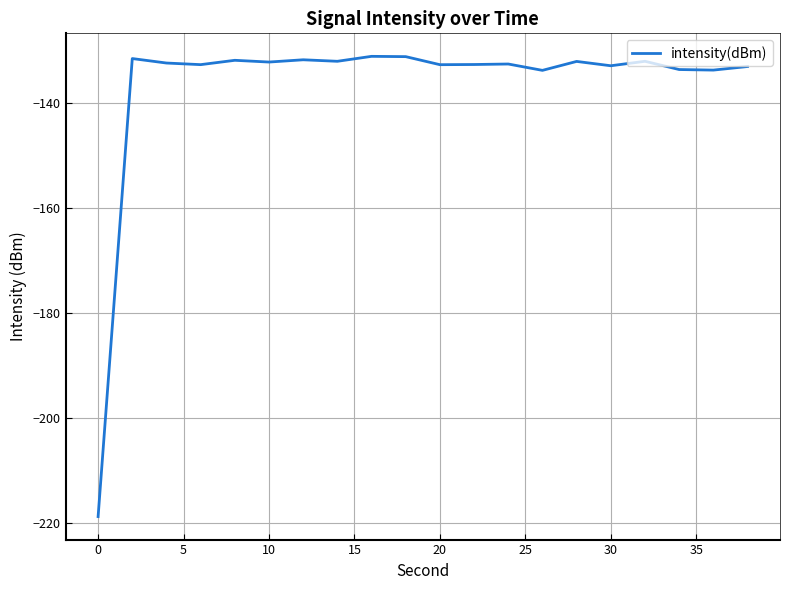

Count the number of data series in this chart.

1